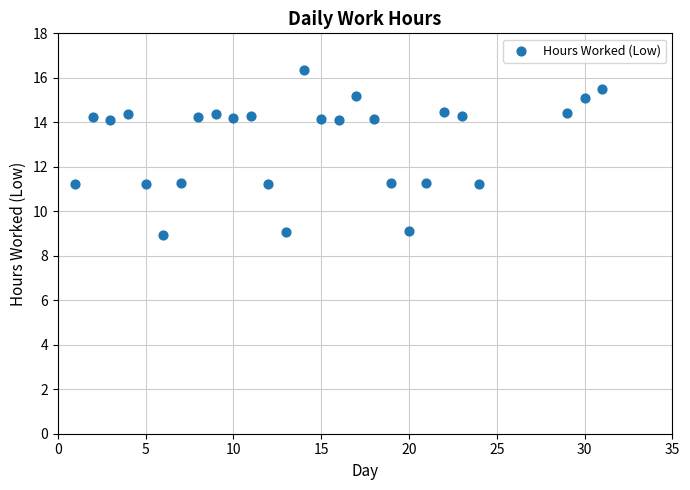

What is the range of X values (max minus min)?

30.0